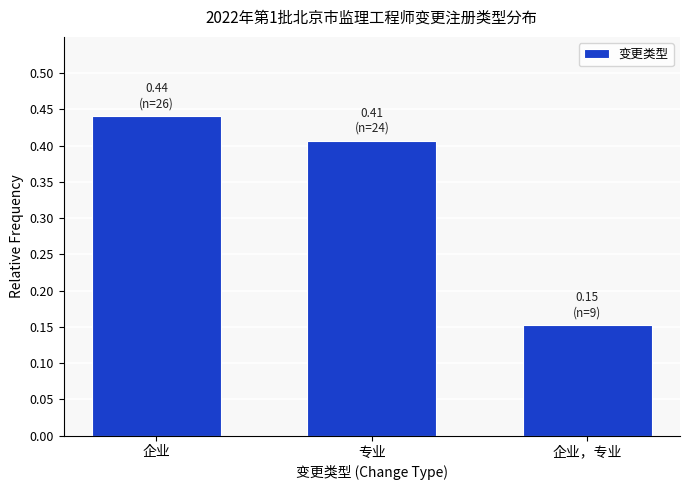

Which label corresponds to the largest value in the chart?

企业